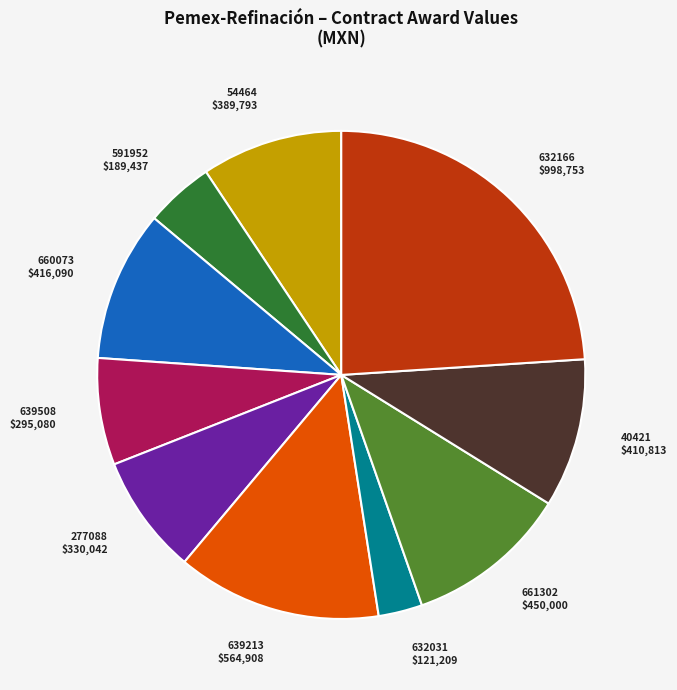

How many slices are in this pie chart?

10